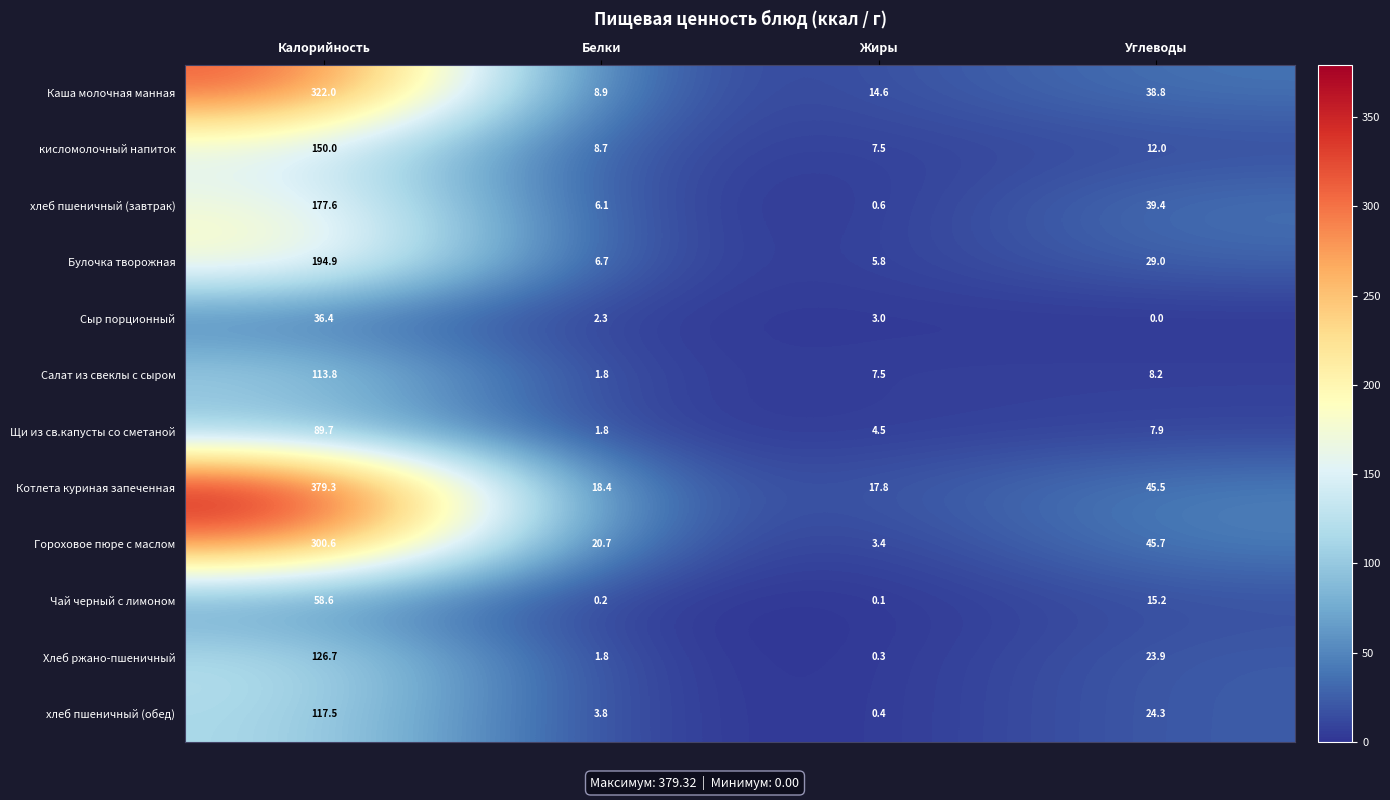

The value of хлеб пшеничный (обед) at Жиры is 0.4. True or false?

True